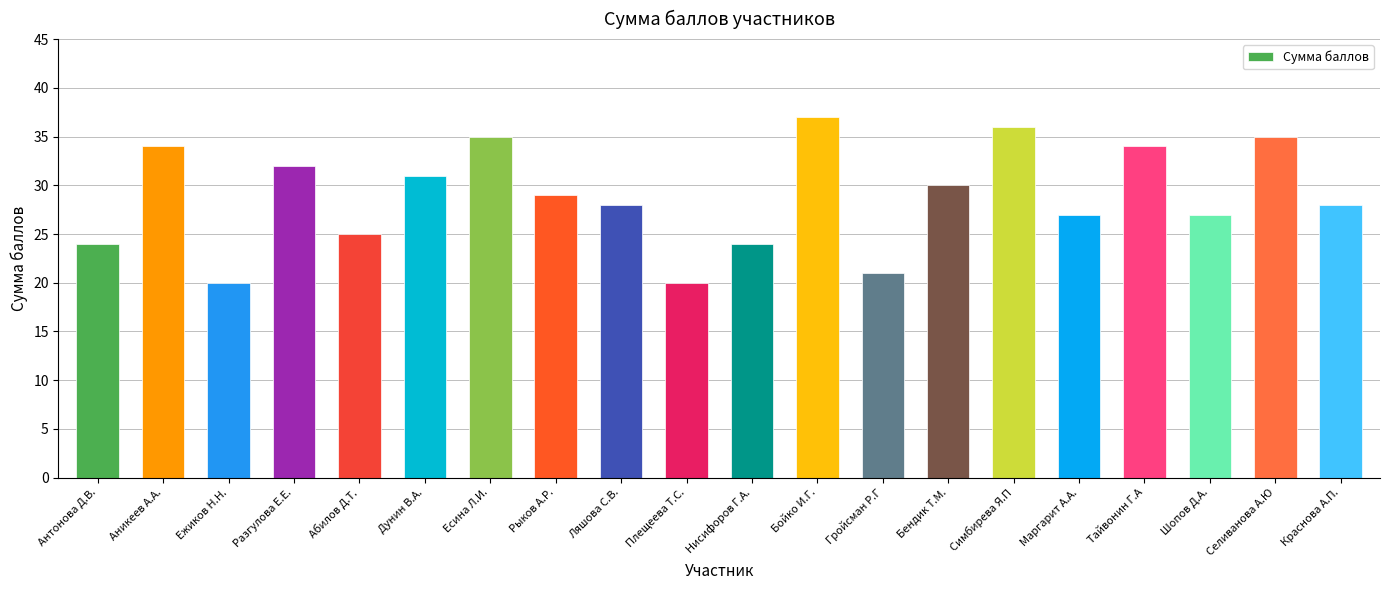

What is the minimum value shown in the chart?

20